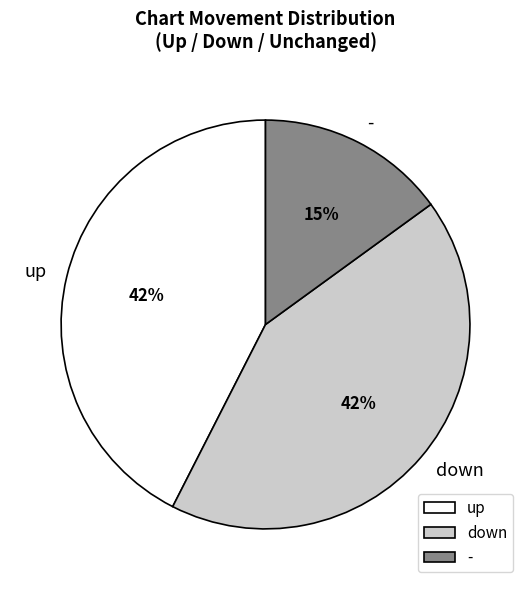

To the nearest percent, what portion does - represent?

15%